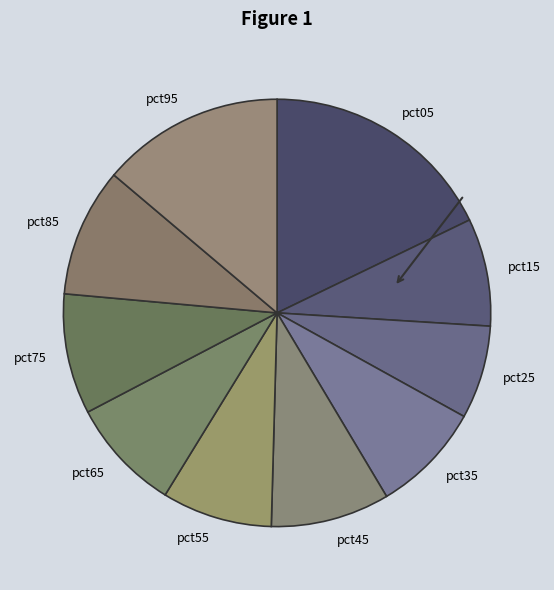

Count the number of slices in the pie.

10